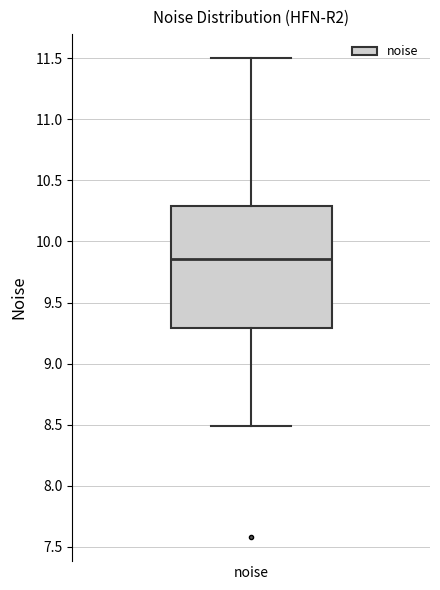

Where is the lower edge of the box for noise on the y-axis? The values are not printed on the chart, so give them approximately, as read against the axis.

9.30